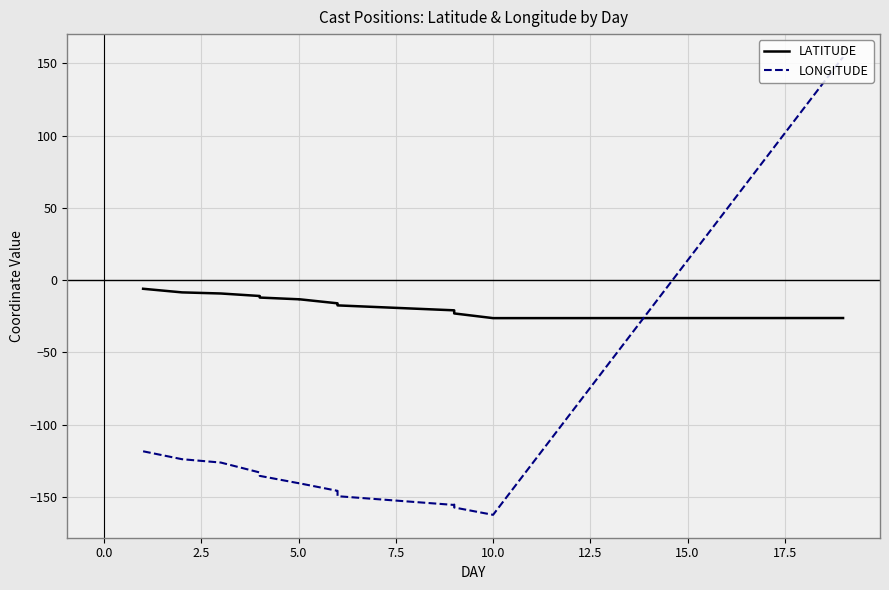

True or false: LONGITUDE and LATITUDE cross at least once.

True